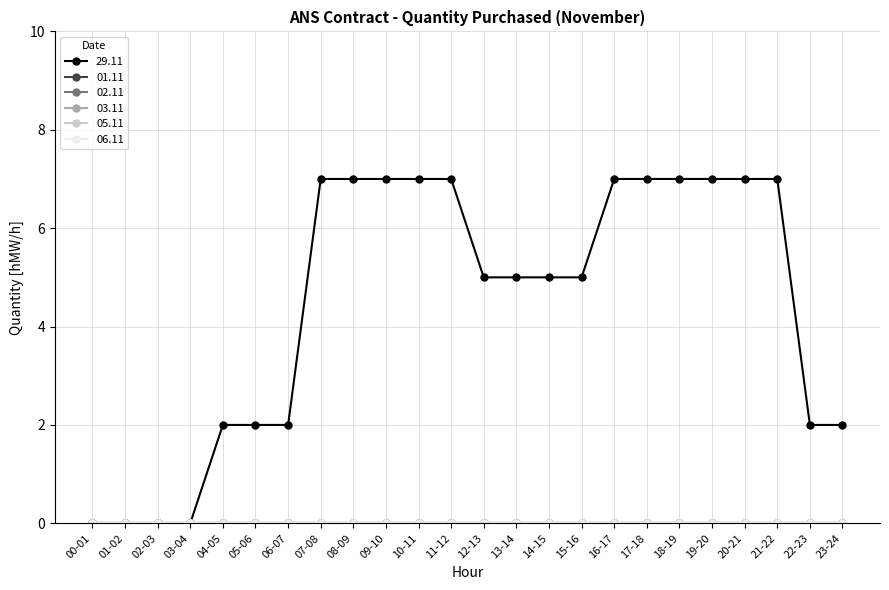

Which series has the largest total across all categories?

29.11